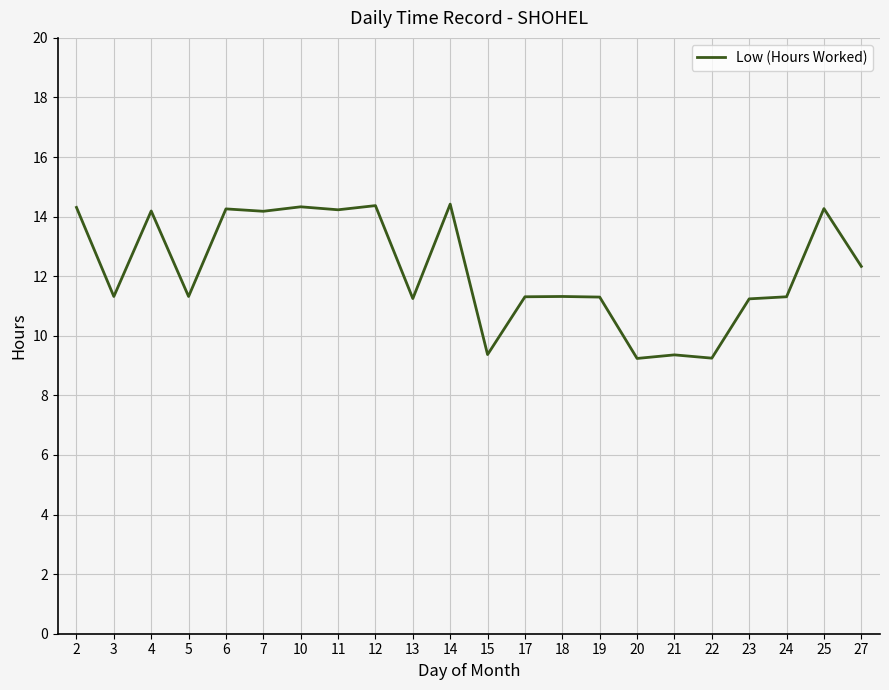

What is the maximum value shown in the chart?

14.4